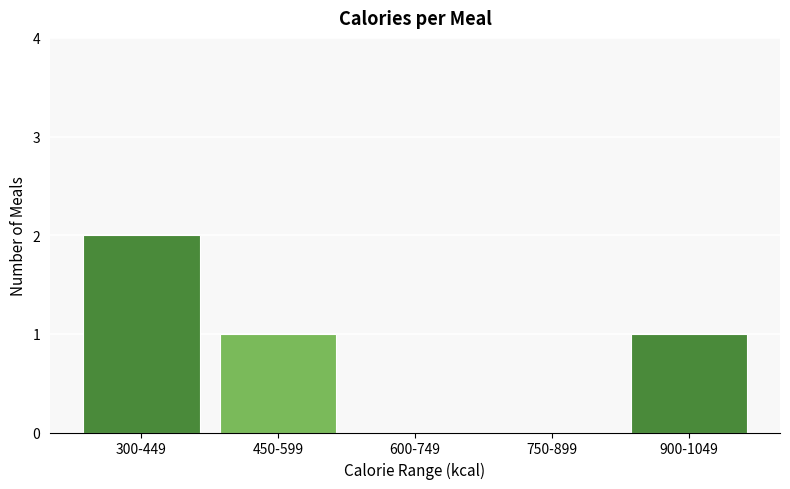

Reading left to right, list all the values displayed in this chart.

300-449=2	450-599=1	600-749=0	750-899=0	900-1049=1